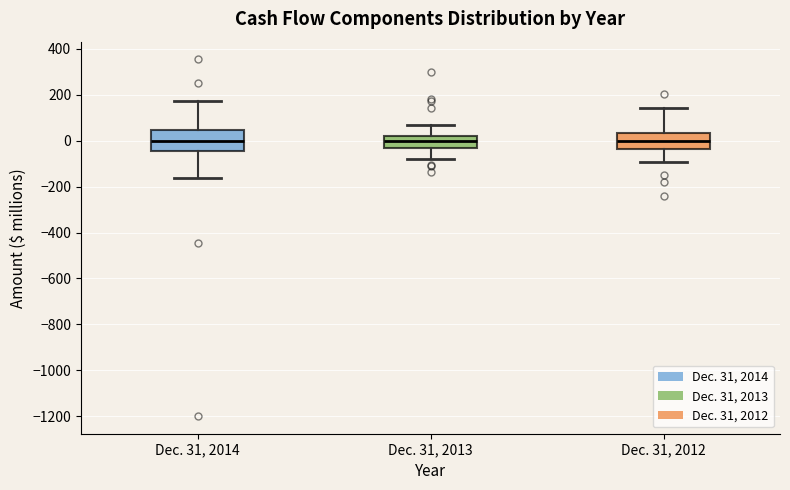

Where does the median line of the box for Dec. 31, 2014 sit on the y-axis? The values are not printed on the chart, so give them approximately, as read against the axis.

0